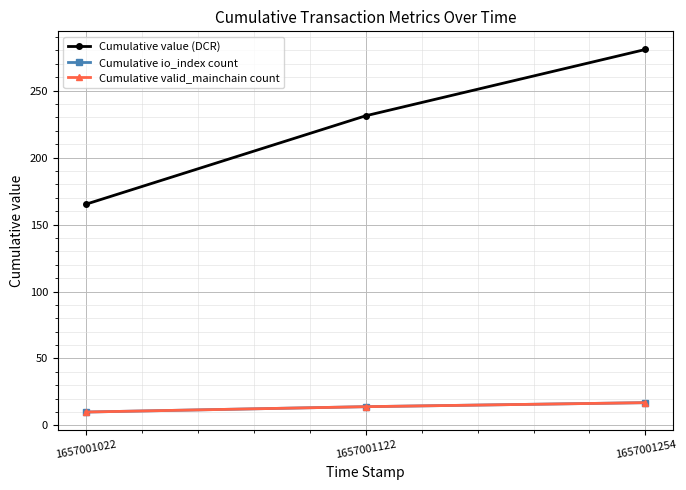

Is this an area chart (filled region under the line)?

No